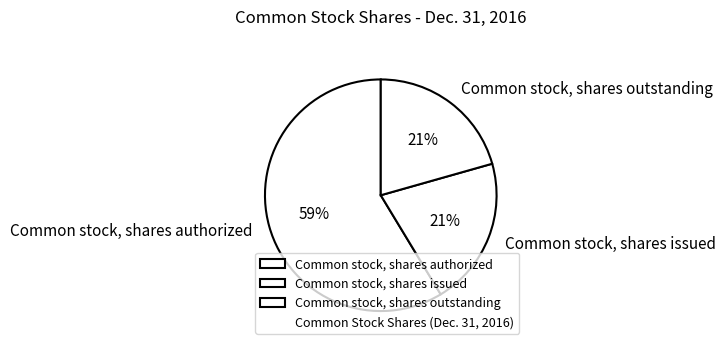

Which has a higher value, Common stock, shares authorized or Common stock, shares outstanding?

Common stock, shares authorized